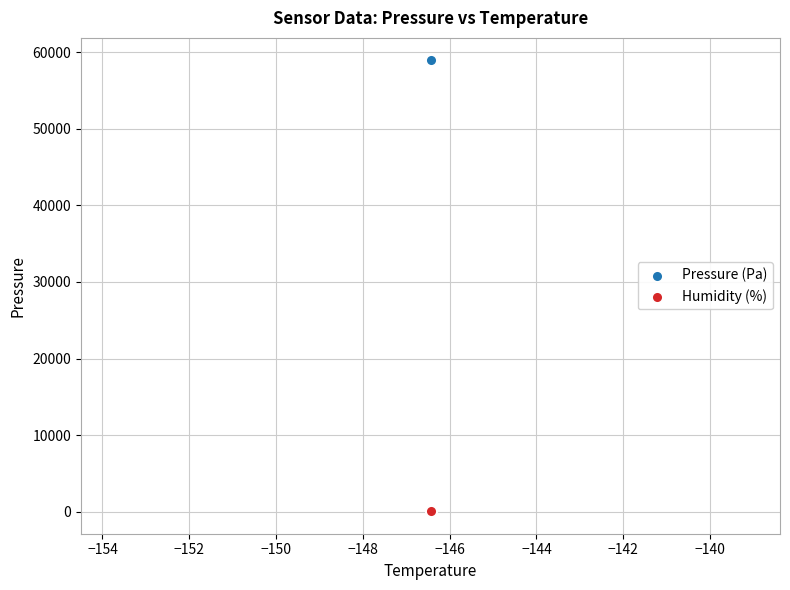

Which series contains the highest Y value?

Pressure (Pa)